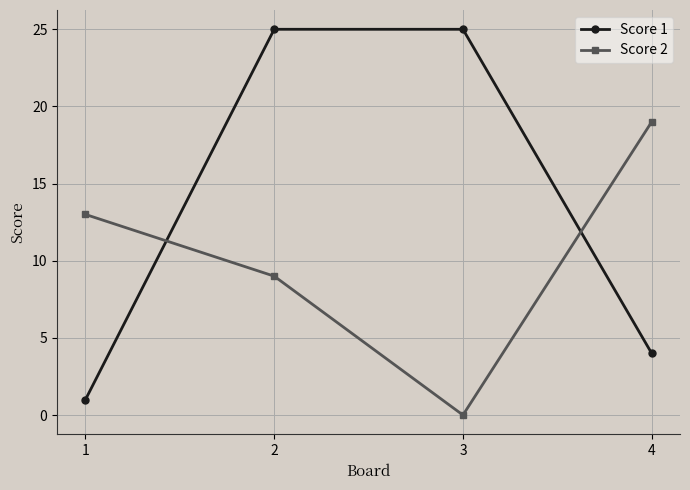

How many series are shown in this chart?

2